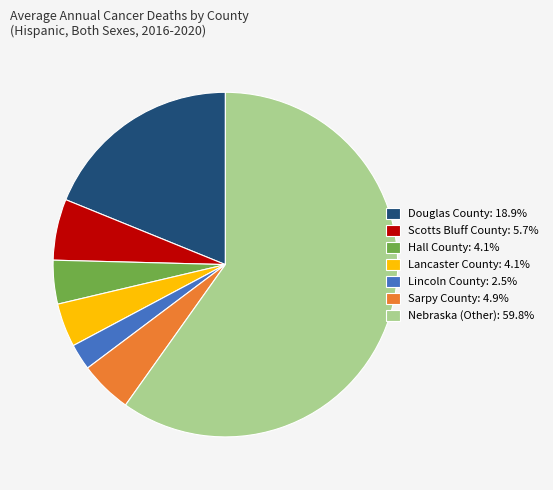

What is the largest slice in the pie chart?

Nebraska (Other)